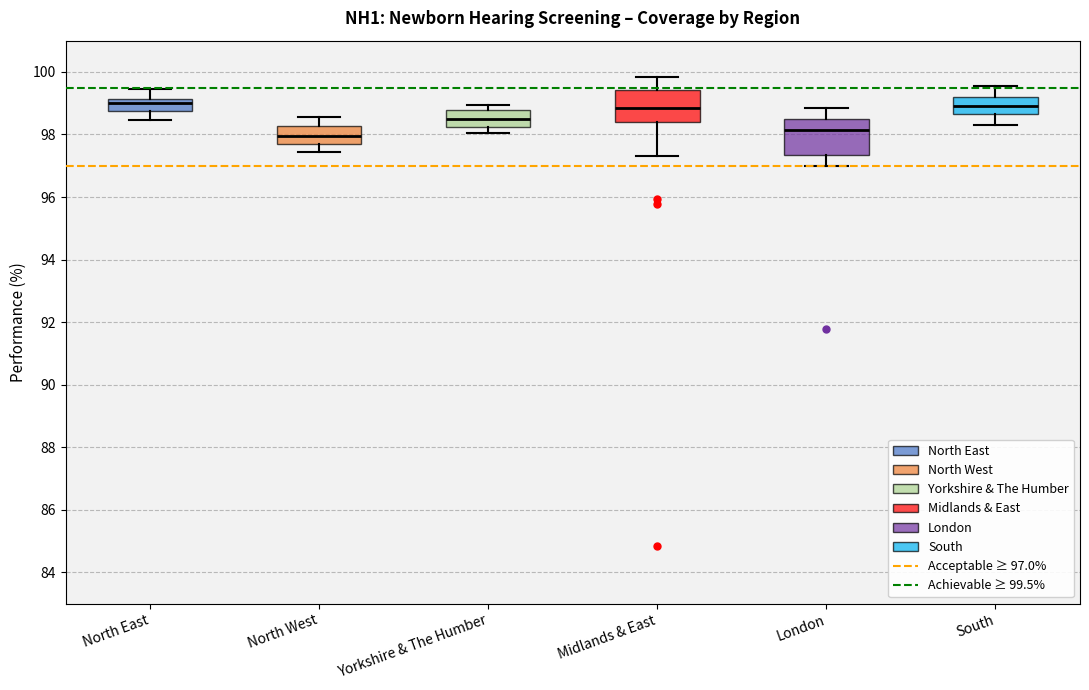

Reading left to right, read every box against the y-axis: the position of its median line, the range the box covers, and the ends of its whiskers. The values are not printed on the chart, so give them approximately, as read against the axis.

North East: median 99.0, box 98.8 to 99.2, whiskers 98.4 to 99.4
North West: median 98.0, box 97.8 to 98.2, whiskers 97.4 to 98.6
Yorkshire & The Humber: median 98.6, box 98.2 to 98.8, whiskers 98.0 to 99.0
Midlands & East: median 98.8, box 98.4 to 99.4, whiskers 97.4 to 99.8
London: median 98.2, box 97.4 to 98.6, whiskers 97.0 to 98.8
South: median 99.0, box 98.6 to 99.2, whiskers 98.4 to 99.6